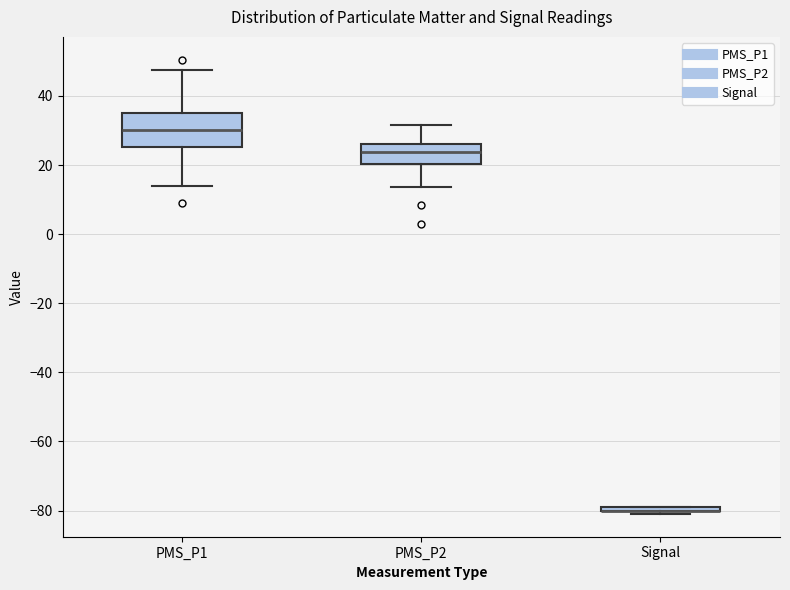

Comparing the boxes themselves (not the whiskers), which one is the tallest?

PMS_P1